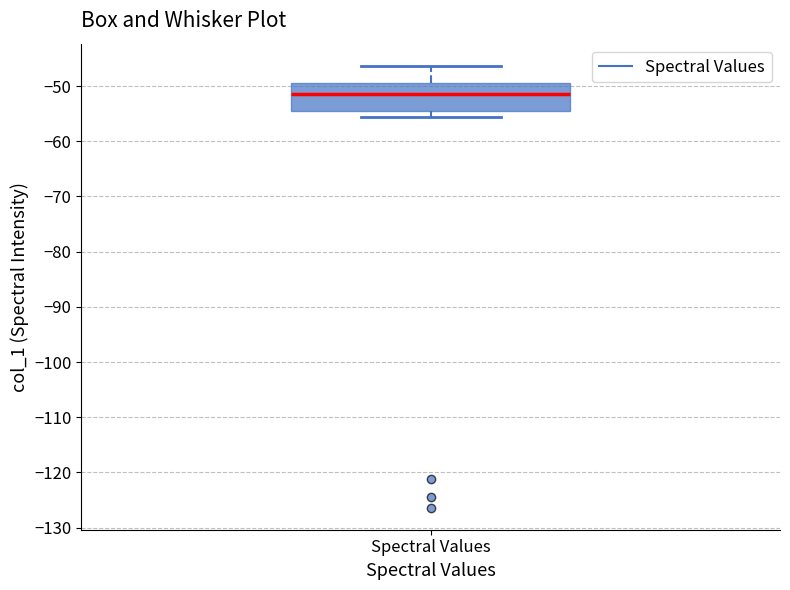

Read this box plot against the y-axis: the position of the median line, the range covered by the box, and the ends of both whiskers. The values are not printed on the chart, so give them approximately, as read against the axis.

median -51, box -54 to -49, whiskers -56 to -46